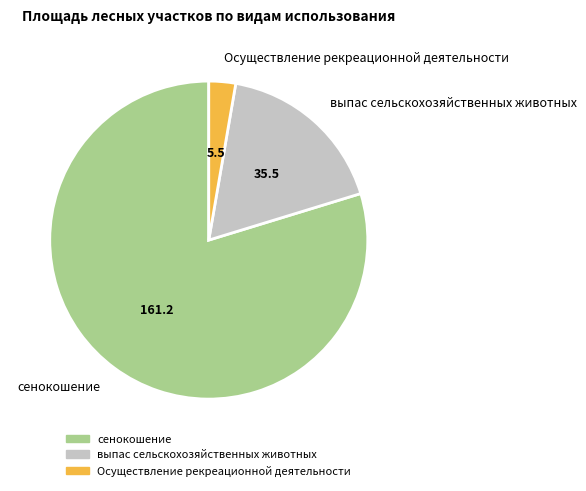

Between сенокошение and Осуществление рекреационной деятельности, which is larger?

сенокошение